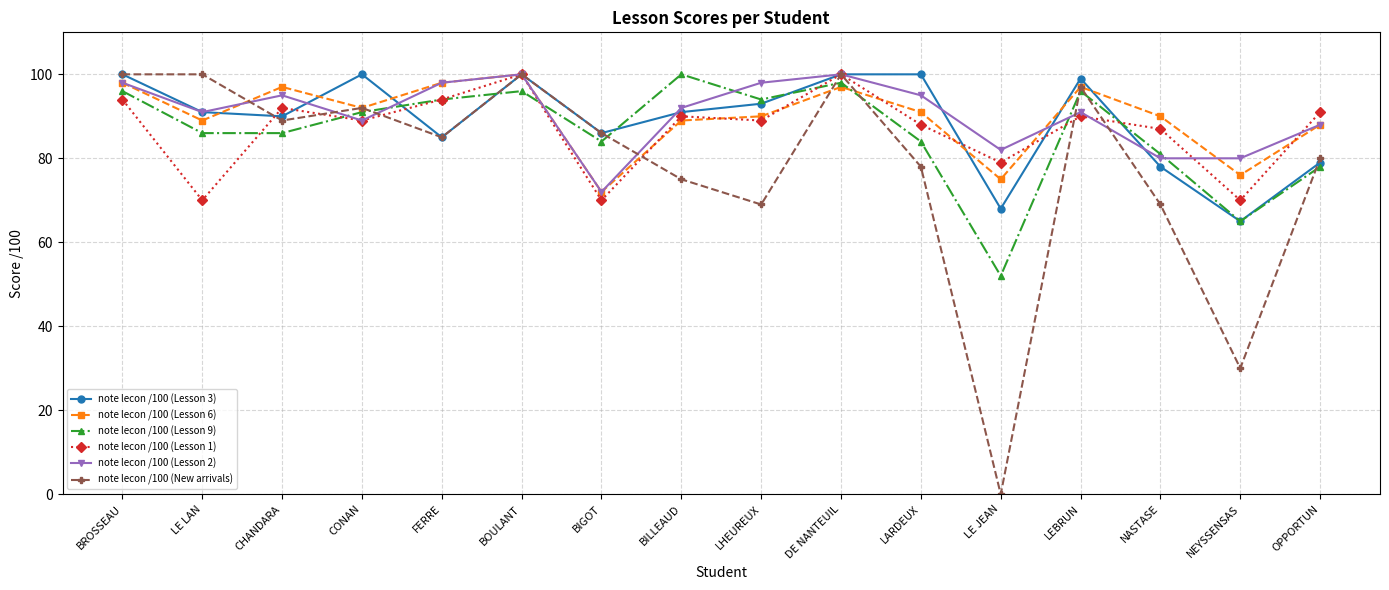

Is the value of note lecon /100 (New arrivals) at BOULANT greater than the value of note lecon /100 (Lesson 9) at BROSSEAU?

Yes